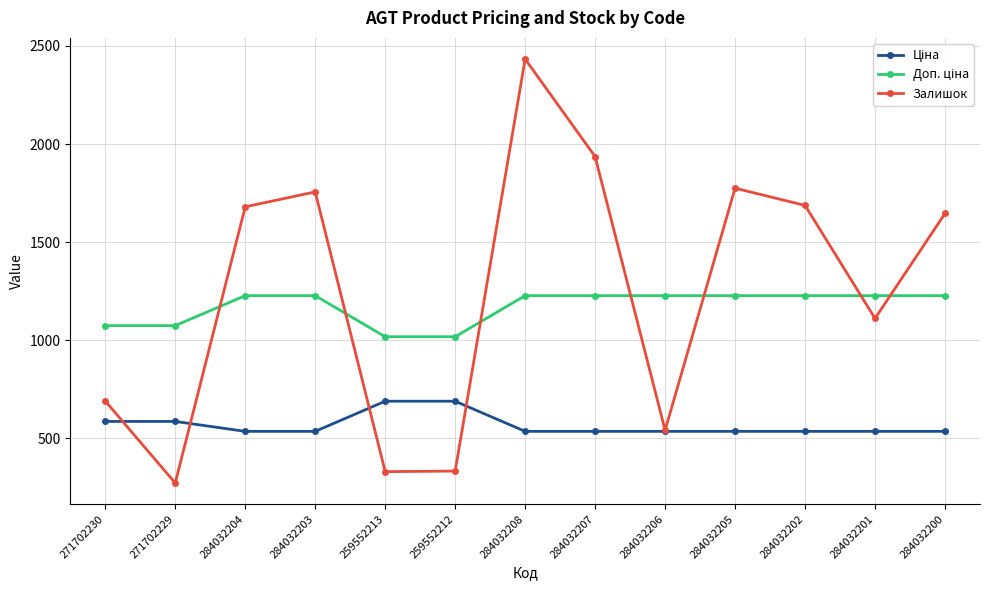

Which series changed the most between 284032207 and 284032206?

Залишок